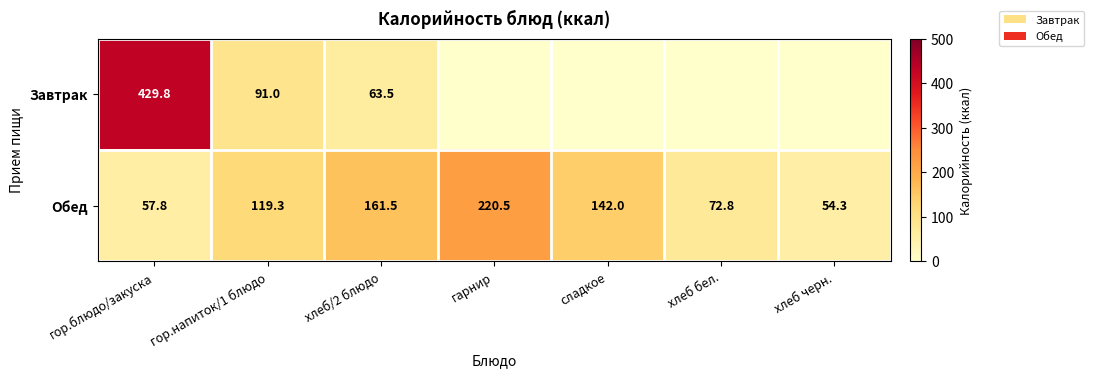

At which category is the sum across all series the highest?

гор.блюдо/закуска